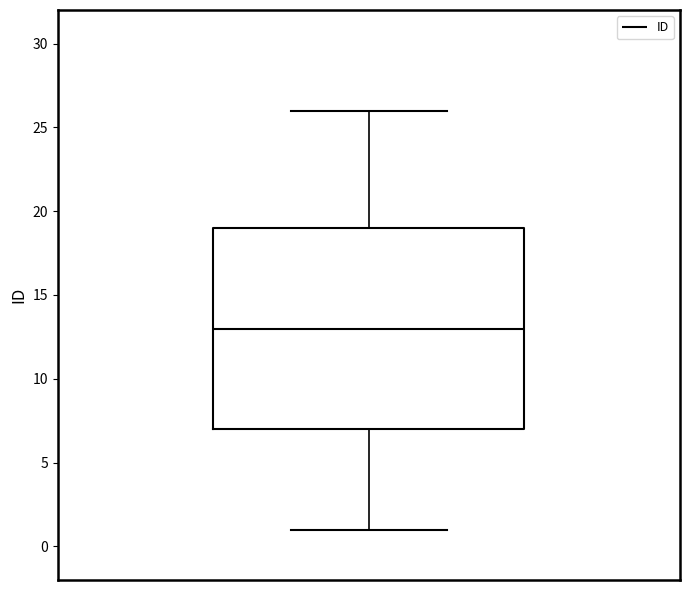

Where is the upper edge of the box on the y-axis? The values are not printed on the chart, so give them approximately, as read against the axis.

19